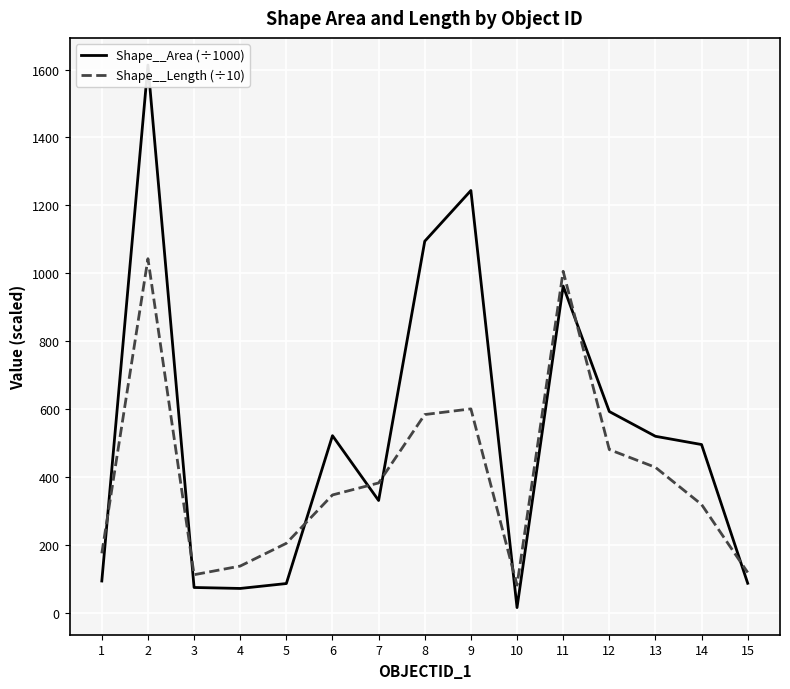

What is the sum of the Shape__Length (÷10) values at 8 and 3?

695.3